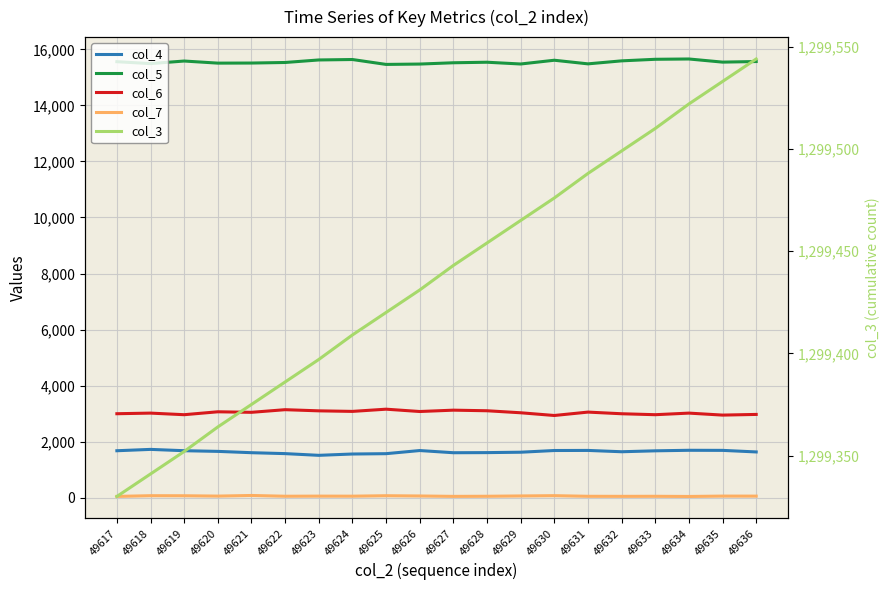

Reading left to right, transcribe all the data shown in this chart.

col_4: 1675	1723	1676	1652	1605	1572	1511	1558	1570	1682	1604	1608	1622	1683	1686	1639	1672	1691	1688	1632
col_5: 15560	15492	15584	15509	15512	15532	15622	15638	15463	15476	15522	15541	15478	15612	15483	15590	15646	15657	15545	15566
col_6: 2996	3018	2961	3065	3046	3140	3099	3079	3158	3075	3123	3102	3030	2933	3054	2995	2961	3018	2947	2971
col_7: 45	70	68	56	78	51	55	53	69	60	46	50	61	71	49	47	49	43	56	55
col_3: 1299330	1299341	1299352	1299364	1299375	1299386	1299397	1299409	1299420	1299431	1299443	1299454	1299465	1299476	1299488	1299499	1299510	1299522	1299533	1299544